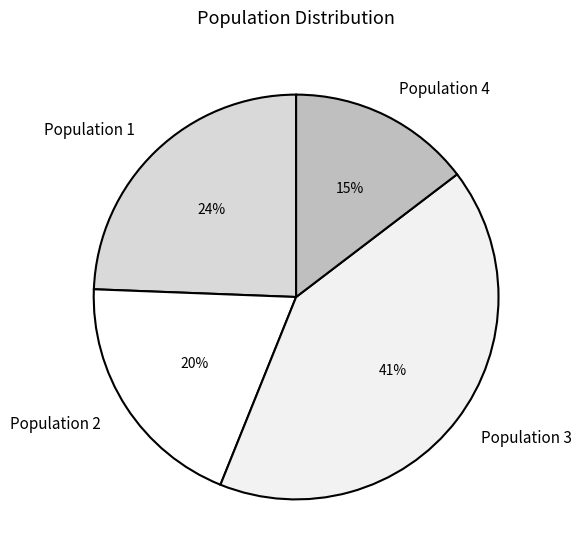

To the nearest percent, what is the difference between the Population 4 and Population 2 slice percentages?

5%